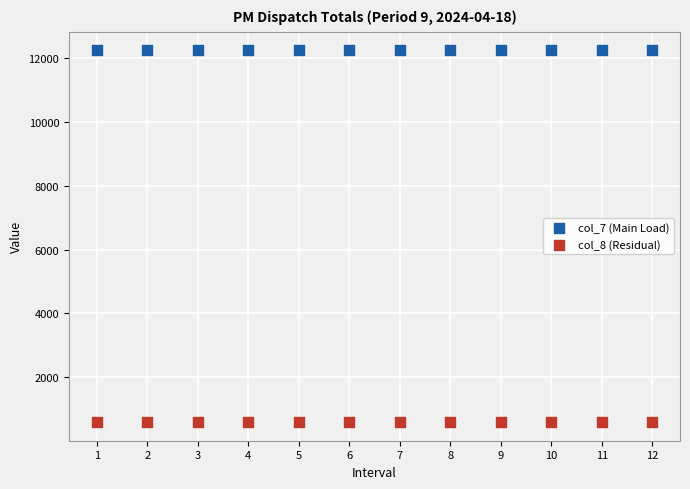

Across all data points, what is the range of Y values (max minus min)?

11650.9